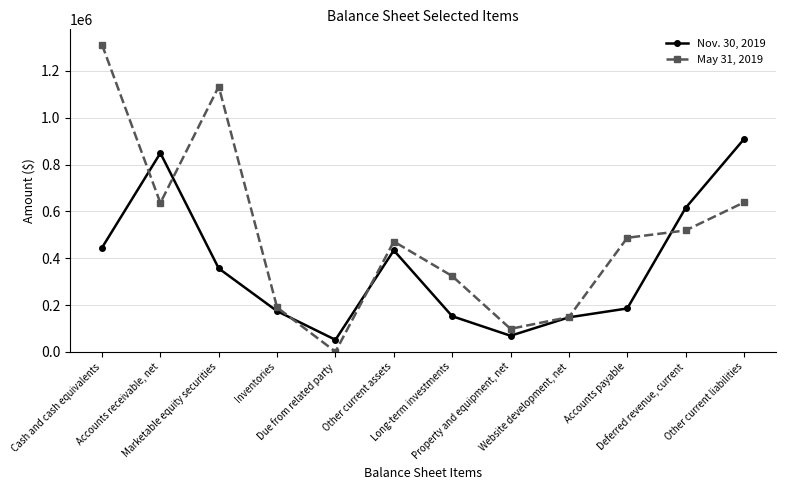

Where does the Nov. 30, 2019 series first go above 356277?

Cash and cash equivalents